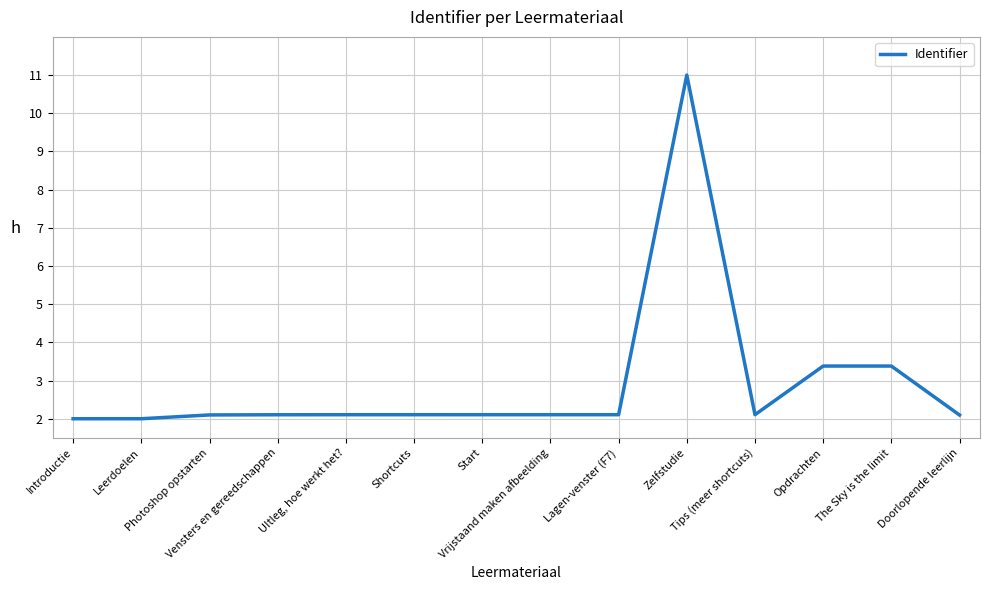

What is the difference between the values at Vensters en gereedschappen and Zelfstudie?

8.9